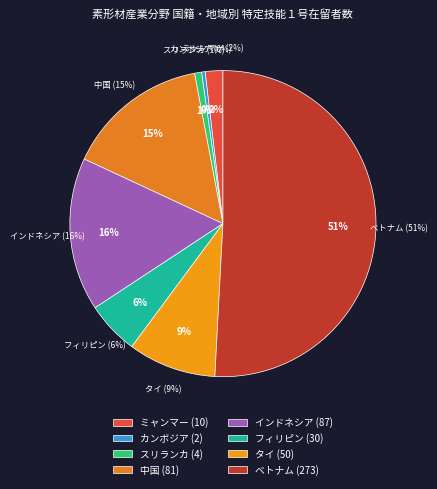

How many slices are in this pie chart?

8